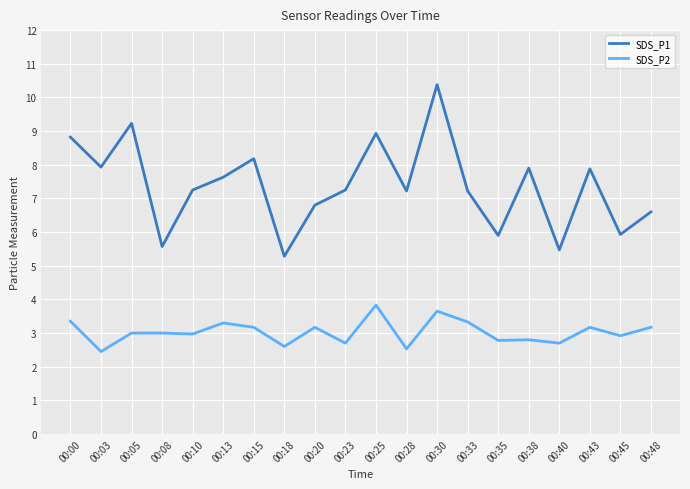

Which category has the lowest value in the SDS_P1 series?

00:18